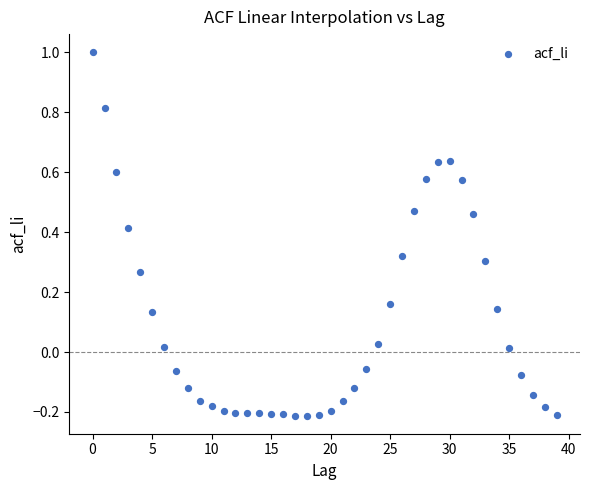

What is the range of Y values (max minus min)?

1.2